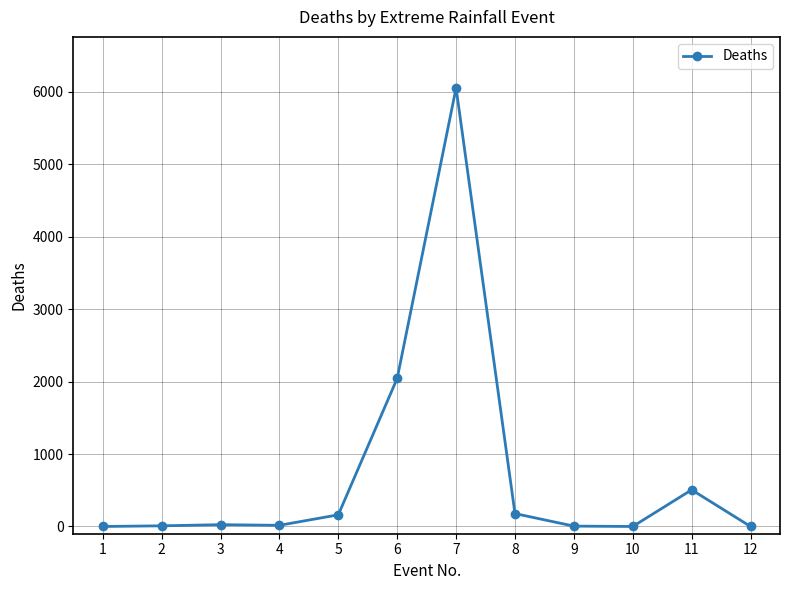

What is the difference between the second highest and second lowest values?

2045